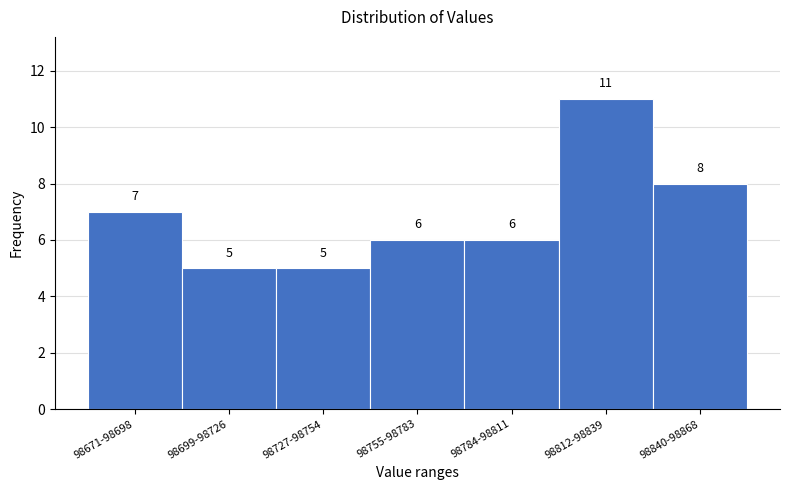

Reading left to right, transcribe all the data shown in this chart.

7	5	5	6	6	11	8